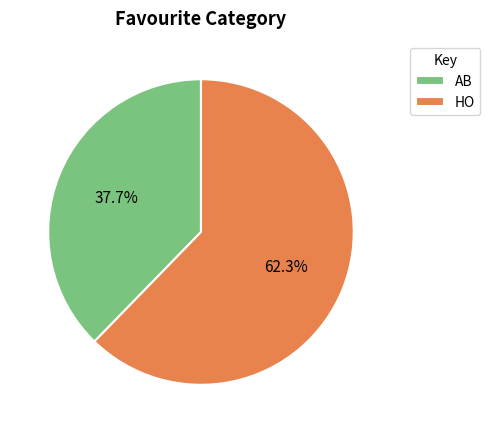

Which has a higher value, HO or AB?

HO